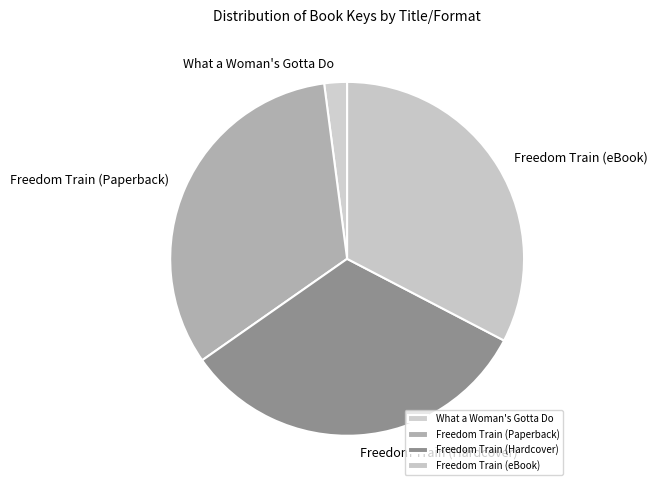

Do What a Woman's Gotta Do and Freedom Train (Hardcover) together represent more than half of the pie?

No